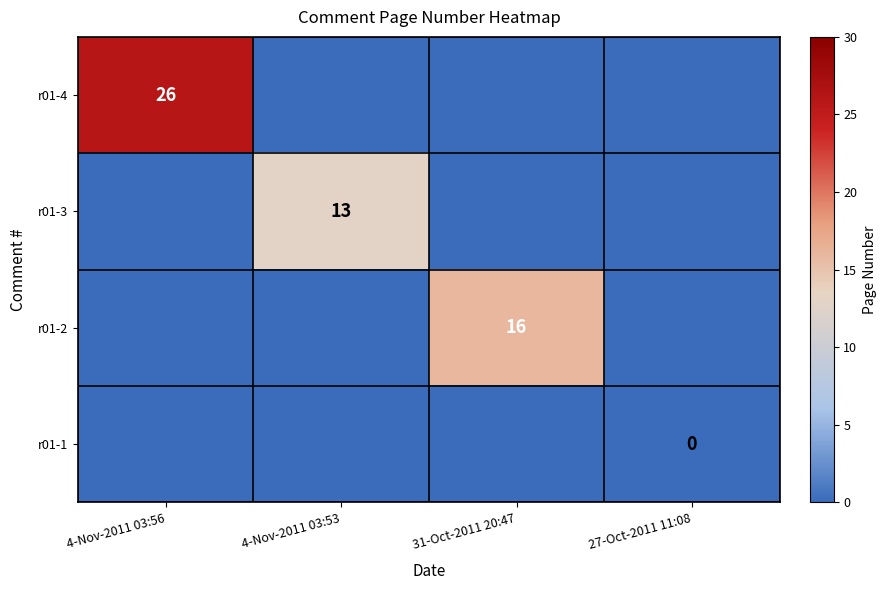

The value of r01-3 at 4-Nov-2011 03:53 is 4. True or false?

False